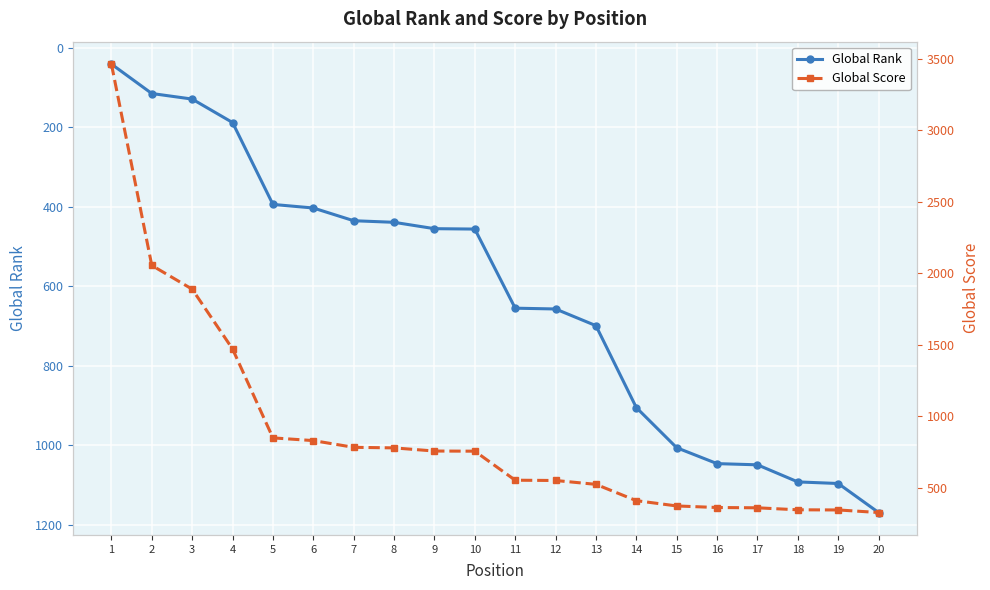

Which series has the largest total across all categories?

Global Score